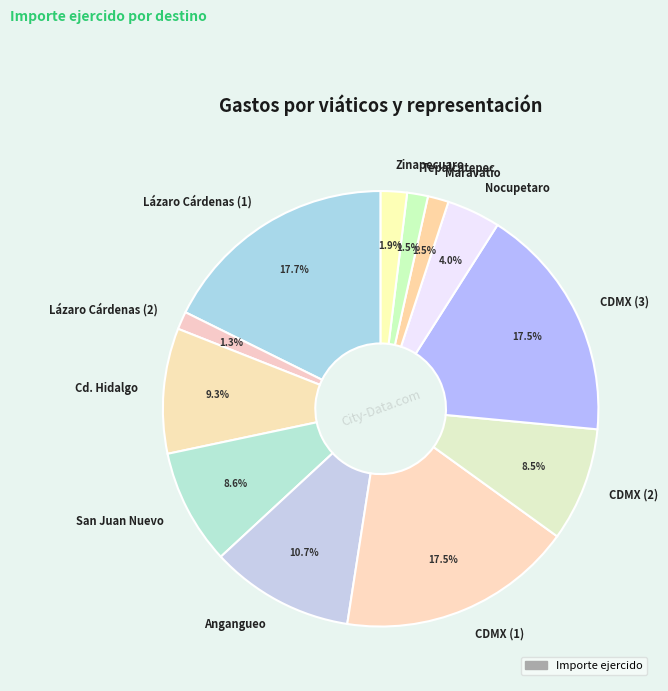

Count the number of slices in the pie.

12